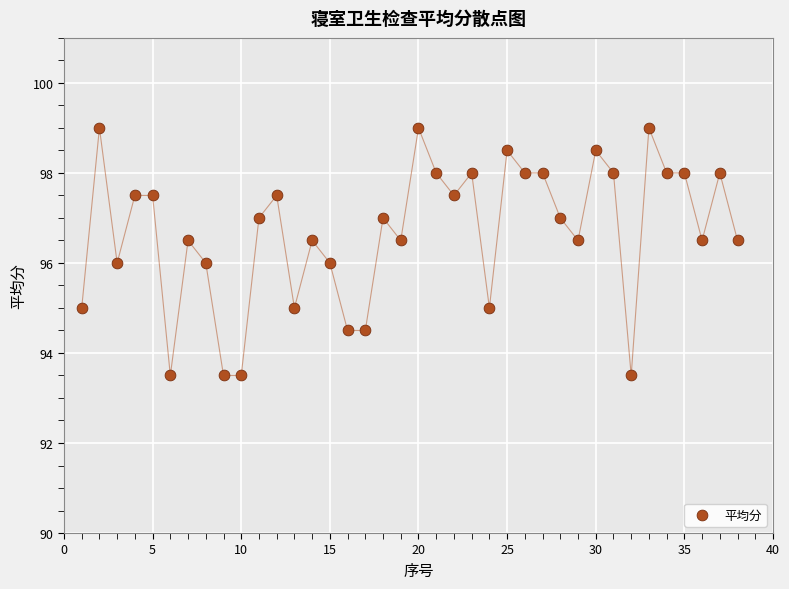

What is the range of Y values (max minus min)?

5.5